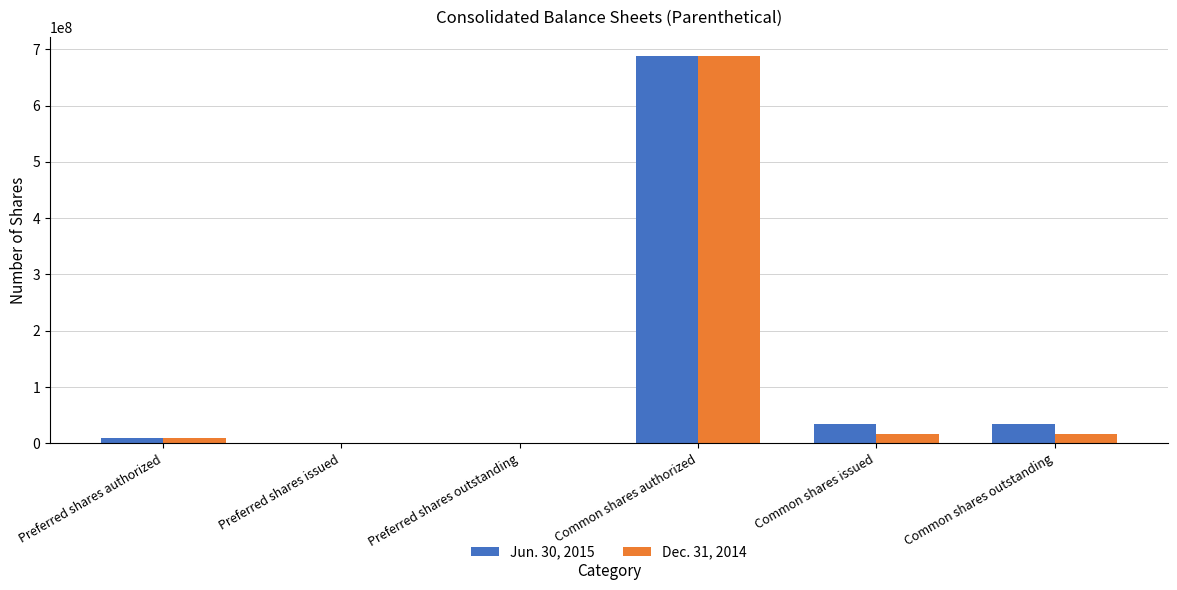

The Jun. 30, 2015 series shows 34383109 at Common shares outstanding. True or false?

True